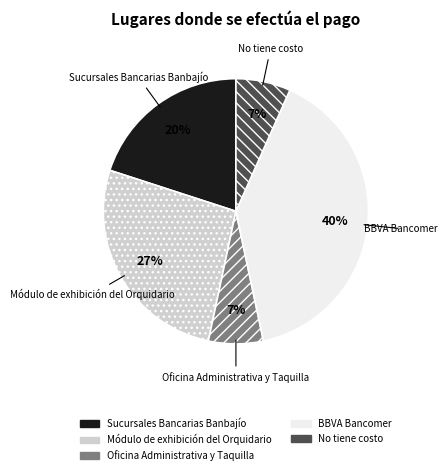

To the nearest percent, what is the difference between the largest and smallest slice percentages?

33%